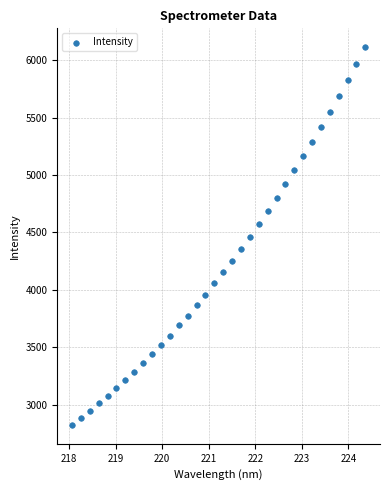

What is the range of Y values (max minus min)?

3289.3